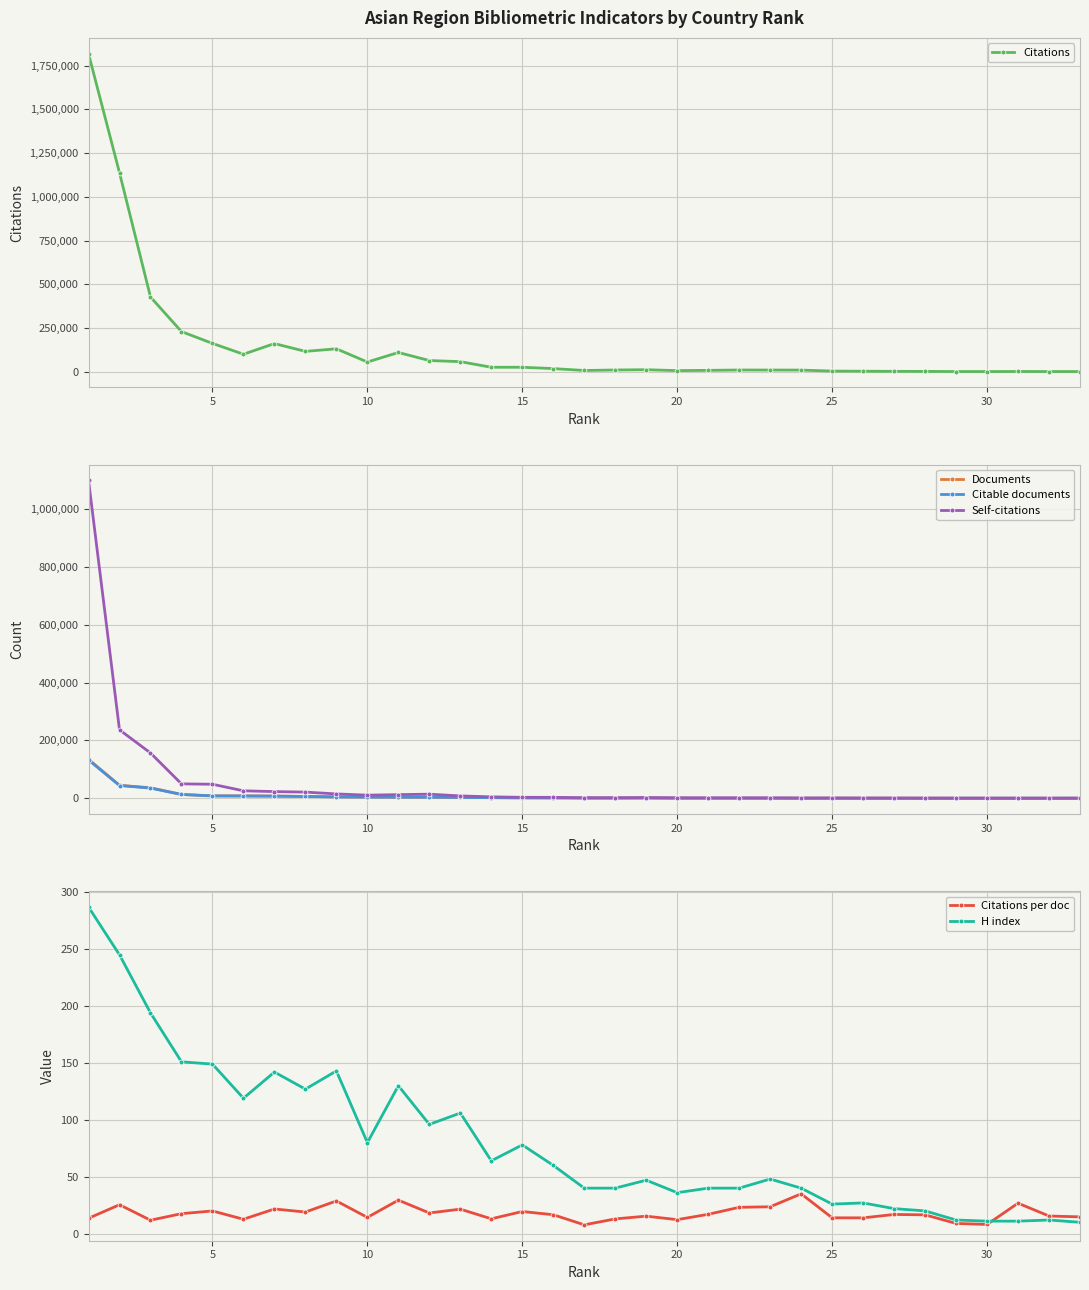

Which series has the largest total across all categories?

Citations